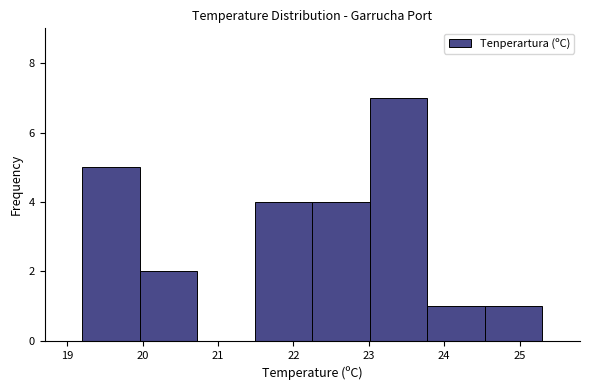

Reading left to right, list every bar in this chart as the range it spans on the x-axis followed by its height. Neither the bar edges nor the heights are printed on the chart, so give them approximately, as read against the axes.

19.2 to 20.0: 5
20.0 to 20.7: 2
20.7 to 21.5: 0
21.5 to 22.3: 4
22.3 to 23.0: 4
23.0 to 23.8: 7
23.8 to 24.5: 1
24.5 to 25.3: 1